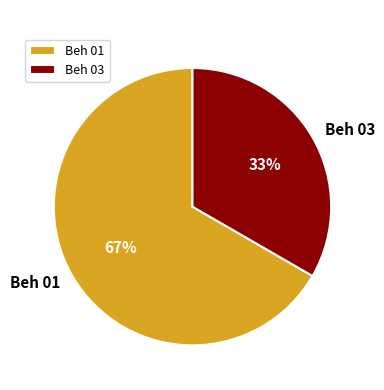

How many slices are in this pie chart?

2